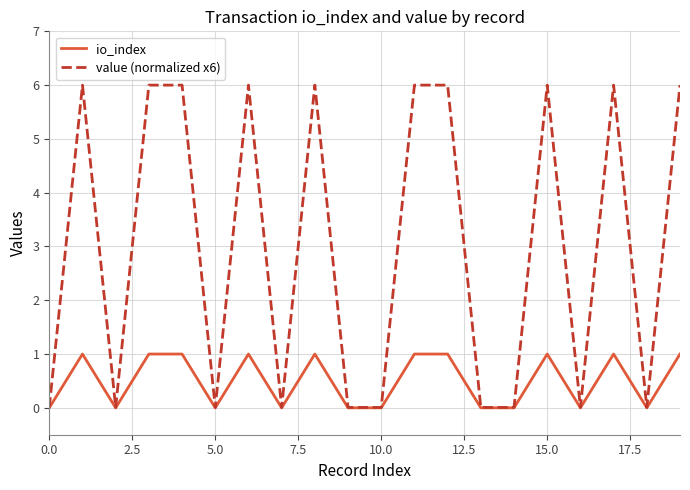

List the series in order of their overall mean, highest first.

value (normalized x6), io_index